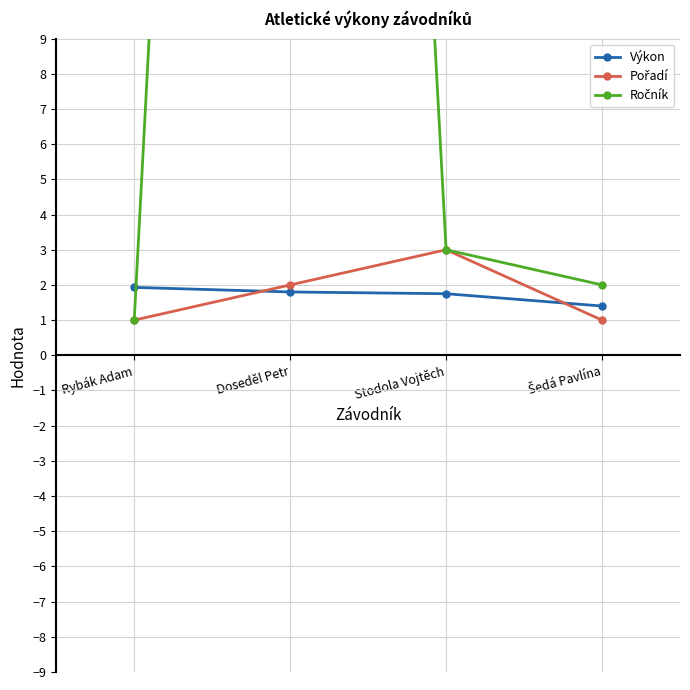

Which series has the largest total across all categories?

Ročník